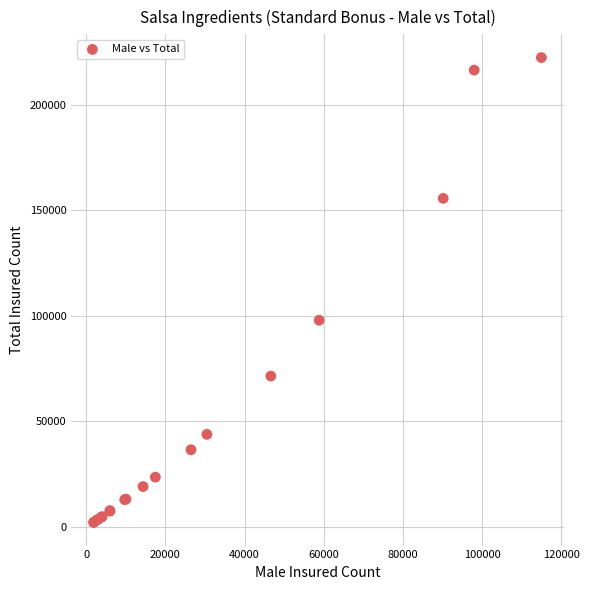

What Y value in the scatter plot is closest to 112208?

97870